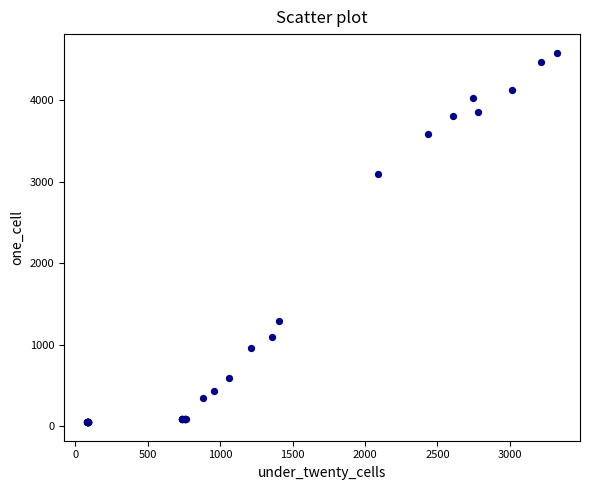

What Y value in the scatter plot is closest to 2315?

3089